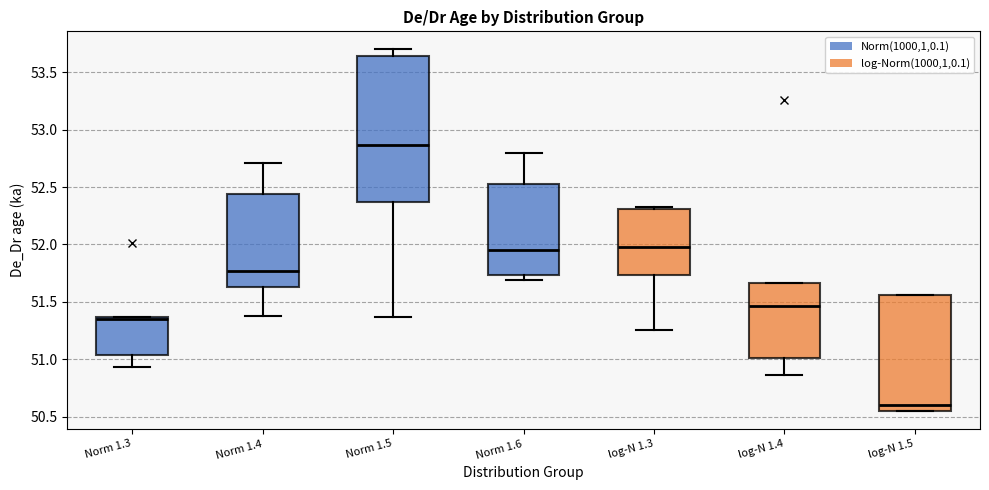

Which box has the lowest median line?

log-N 1.5